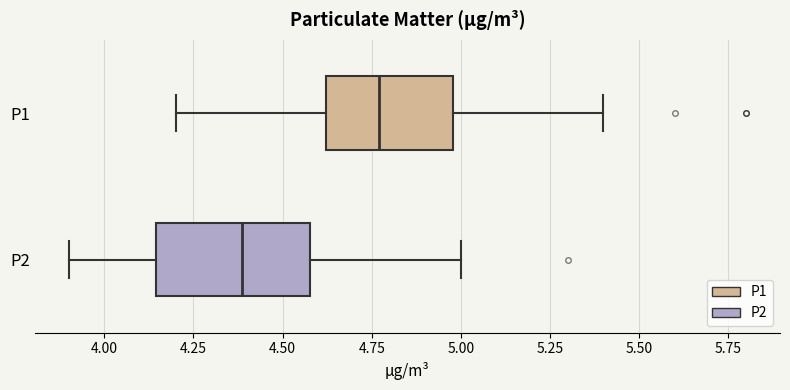

Which box is the widest, from its left edge to its right edge?

P2